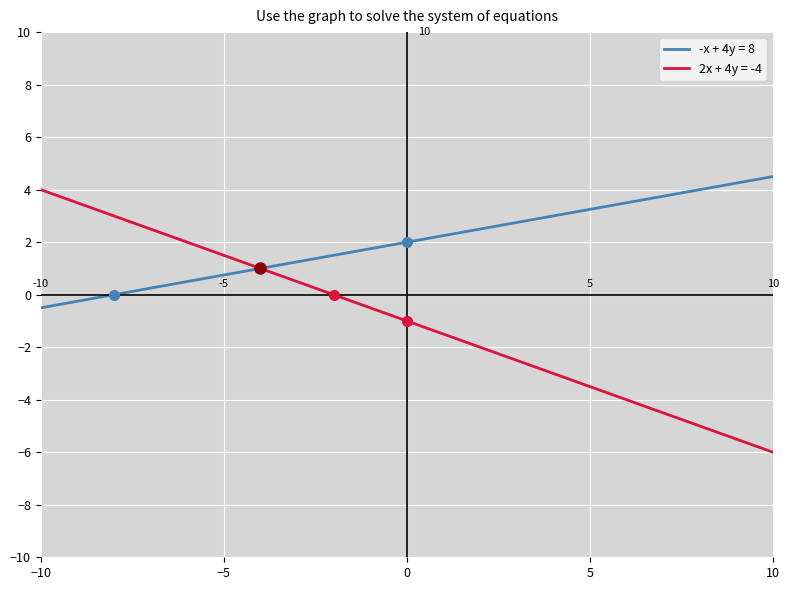

List the series in order of their peak value, lowest first.

2x + 4y = -4, -x + 4y = 8